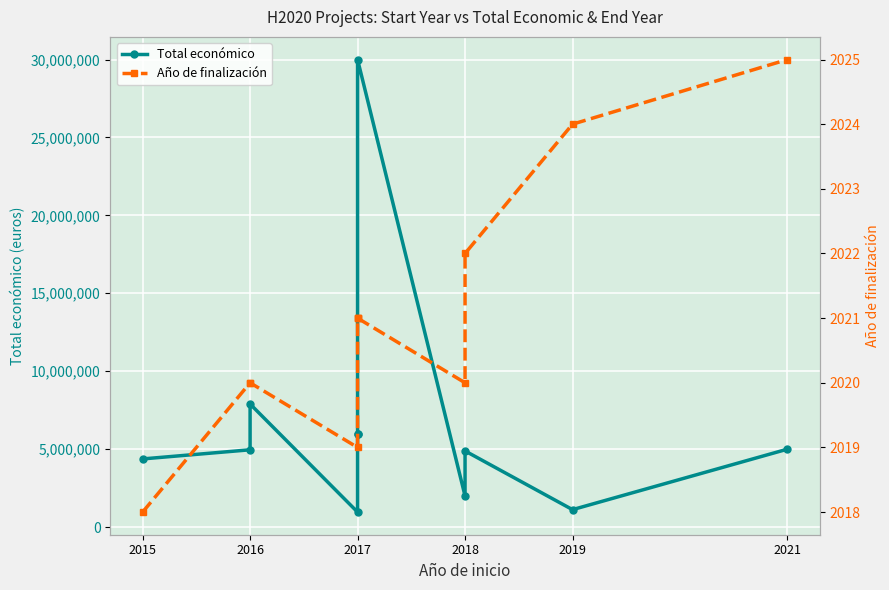

Does the chart display data point markers on the line(s)?

Yes